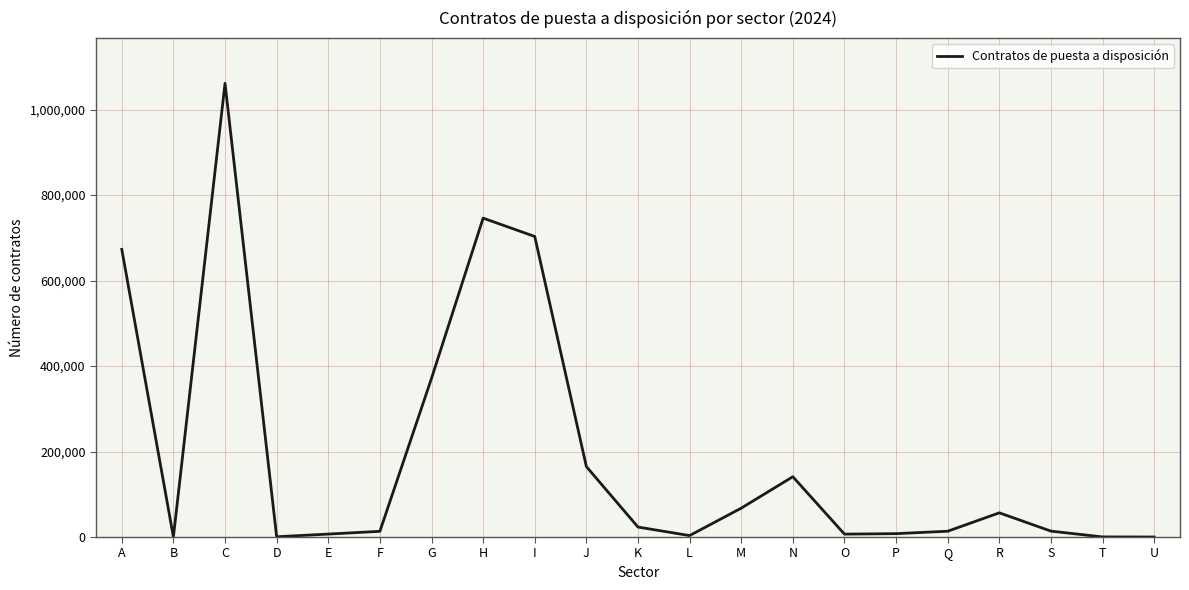

What is the greatest value displayed?

1061254